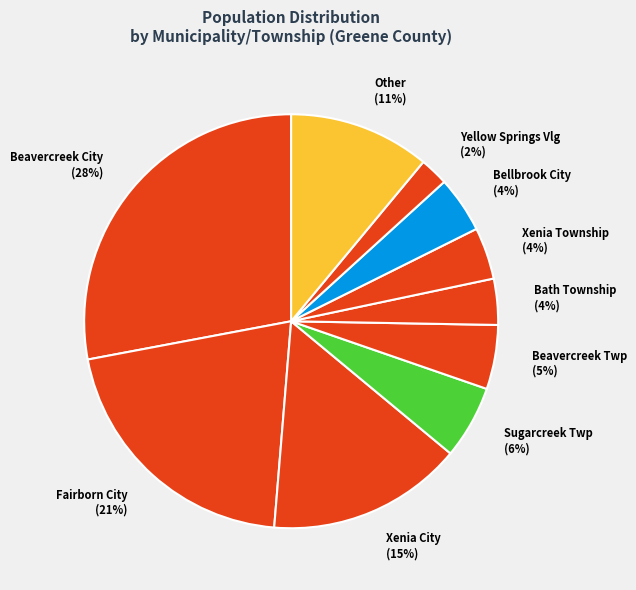

The Xenia City (15%) slice represents 6% of the pie. True or false?

False